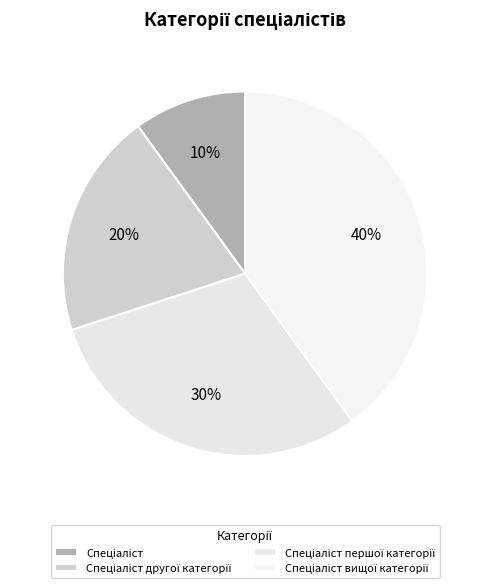

True or false: Спеціаліст accounts for 10% of the total.

True